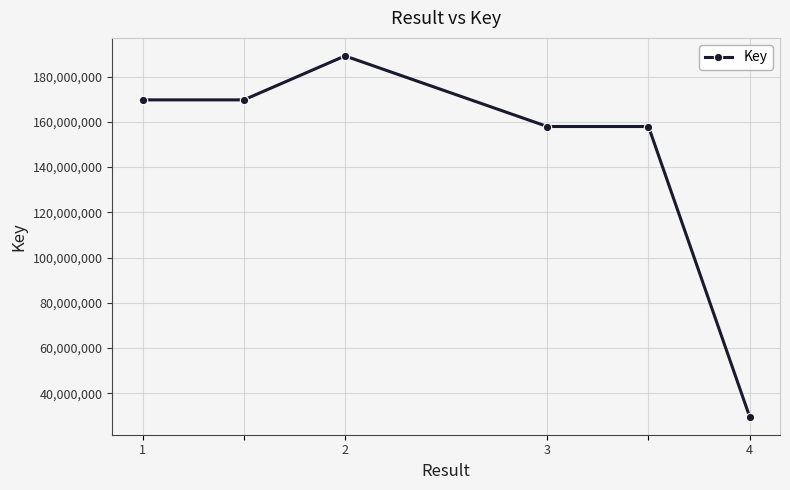

Reading right to left, list all the values displayed in this chart.

29636176	157911568	157911568	189113782	169684797	169684797